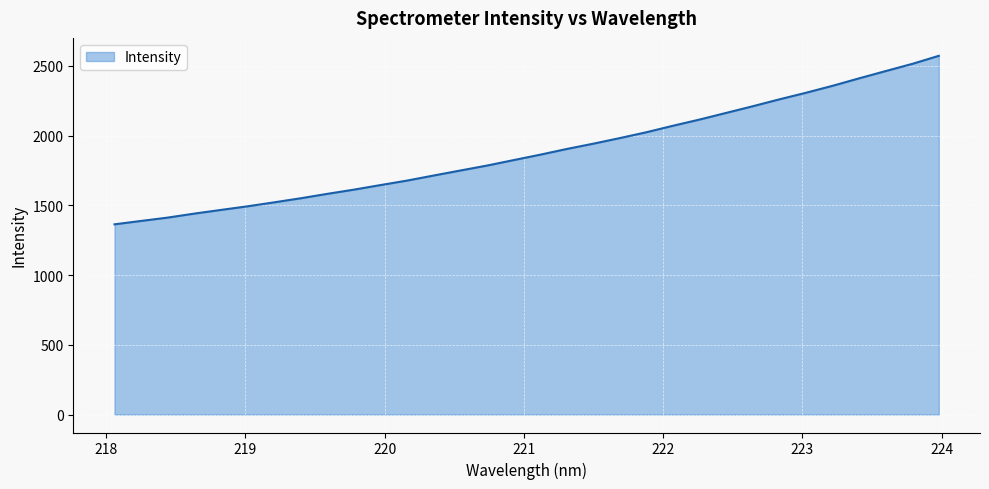

How many categories are shown in the chart?

32